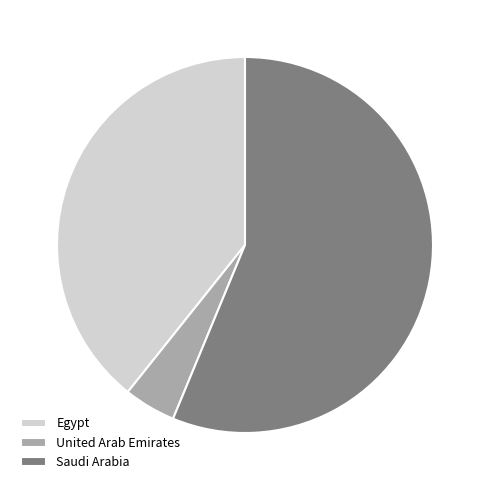

Approximately how many times larger is the value at United Arab Emirates compared to Egypt?

0.1